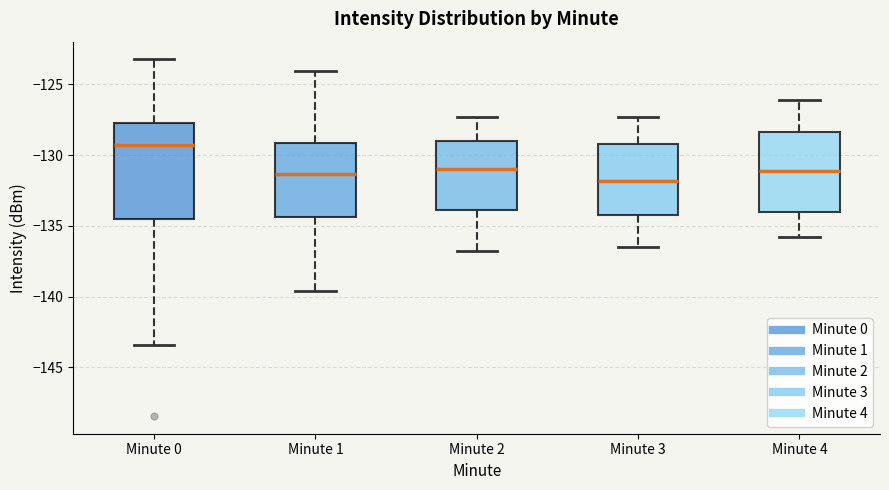

Where does the upper whisker of the box for Minute 4 end on the y-axis? The values are not printed on the chart, so give them approximately, as read against the axis.

-126.0